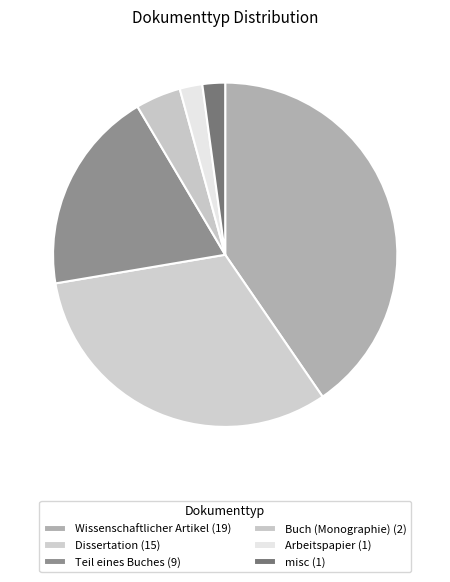

How many slices are in this pie chart?

6